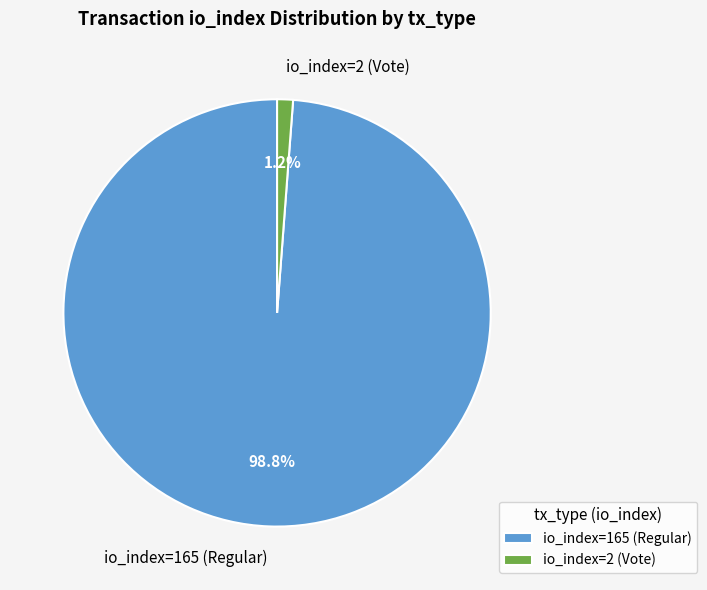

True or false: io_index=2 (Vote) accounts for 15% of the total.

False